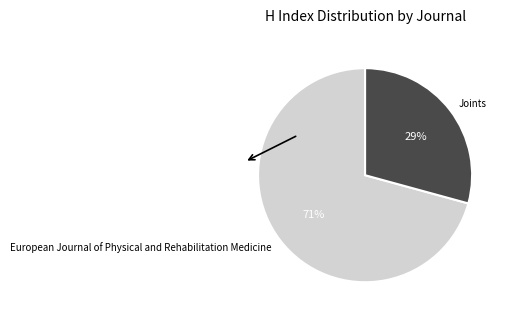

Is the sum of European Journal of Physical and Rehabilitation Medicine and Joints greater than half?

Yes